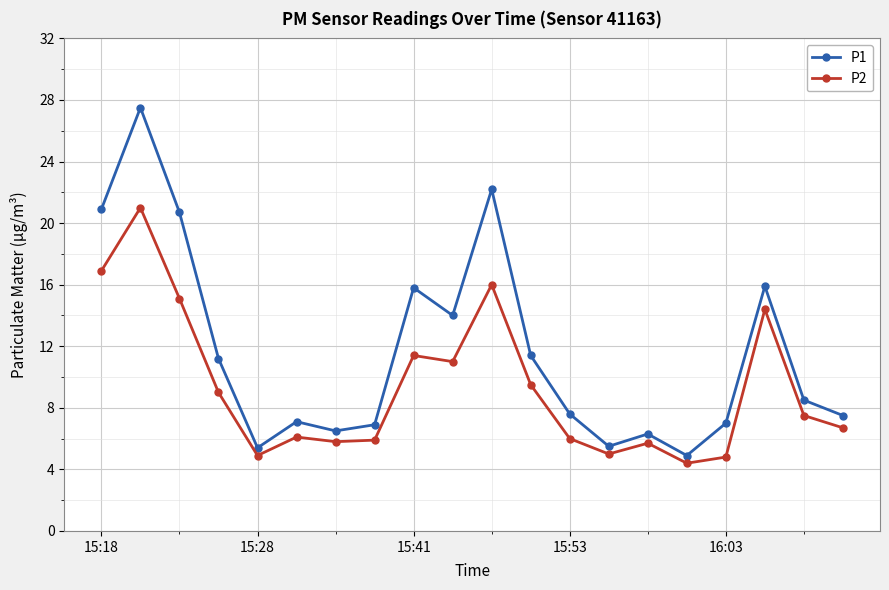

What is the sum of all P2 values?

187.1